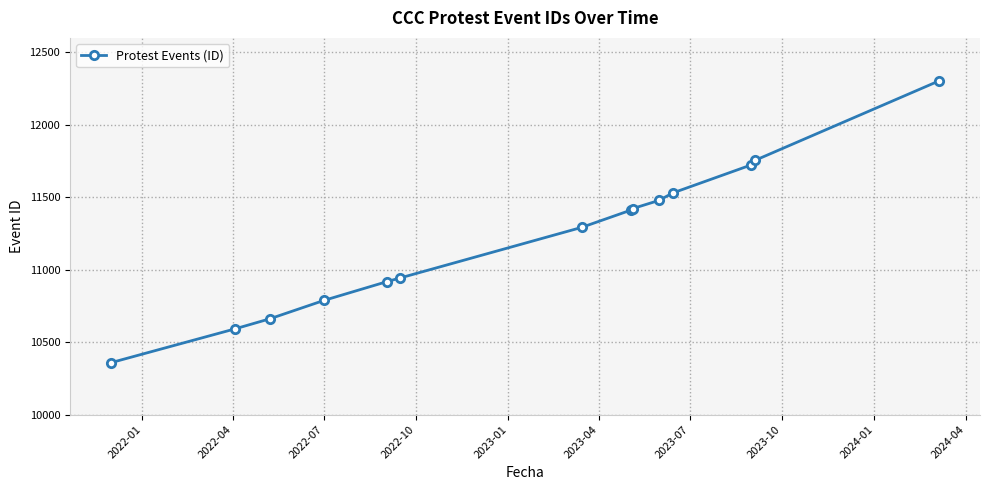

How many data points does each series have?

14